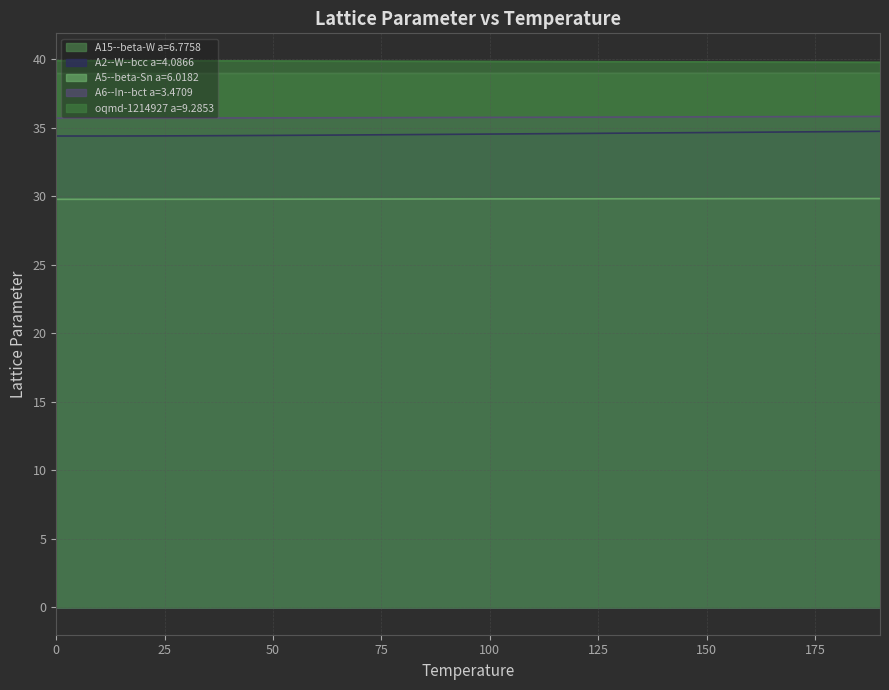

What is the minimum value shown in the chart?

29.8